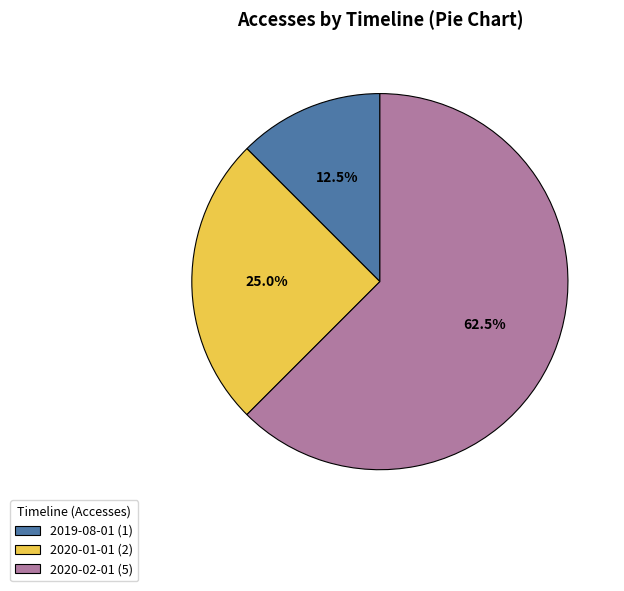

Which has a higher value, 2020-01-01 (2) or 2019-08-01 (1)?

2020-01-01 (2)